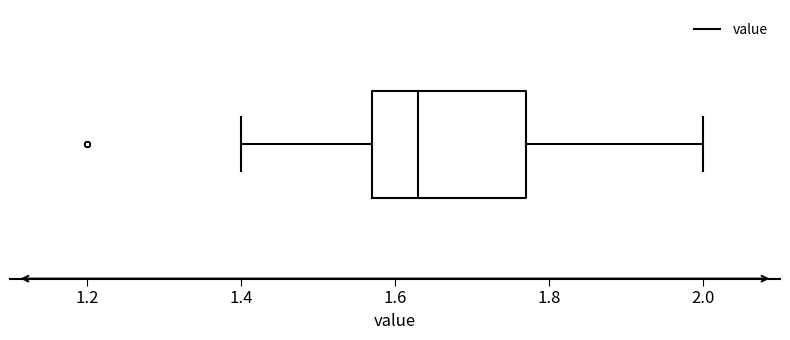

Where does the left whisker of the box end on the x-axis? The values are not printed on the chart, so give them approximately, as read against the axis.

1.40